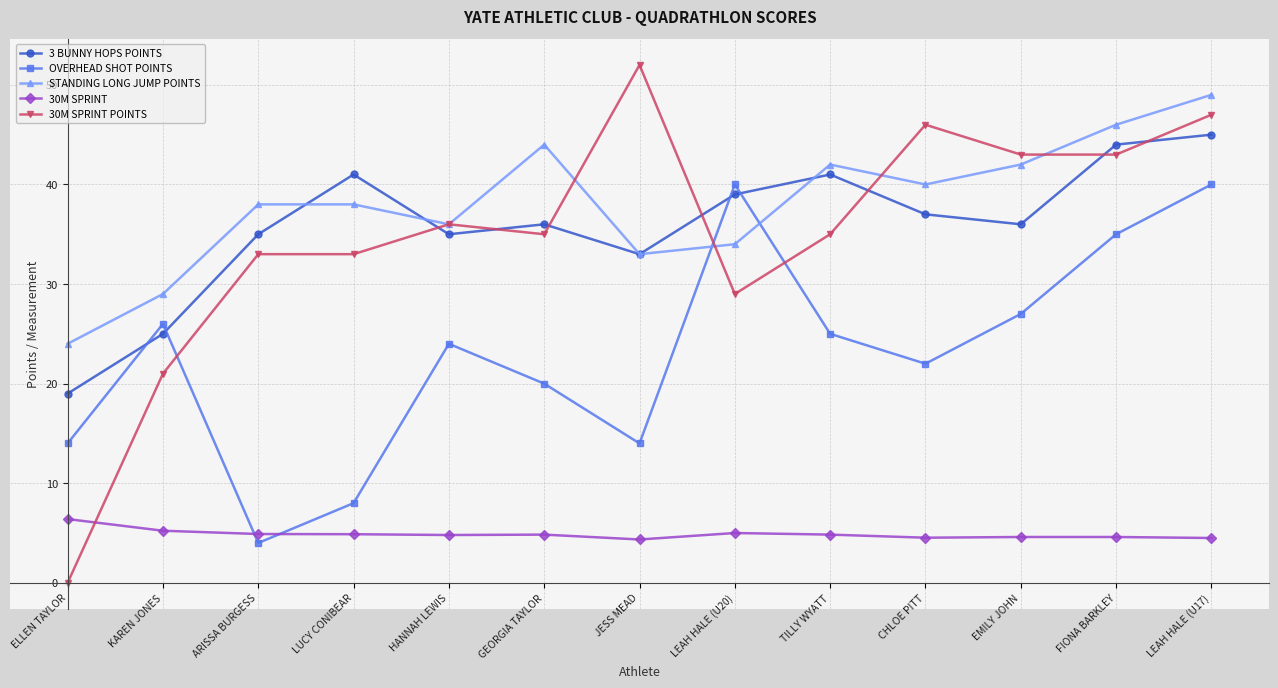

Rank the series by their maximum value, from highest to lowest.

30M SPRINT POINTS, STANDING LONG JUMP POINTS, 3 BUNNY HOPS POINTS, OVERHEAD SHOT POINTS, 30M SPRINT